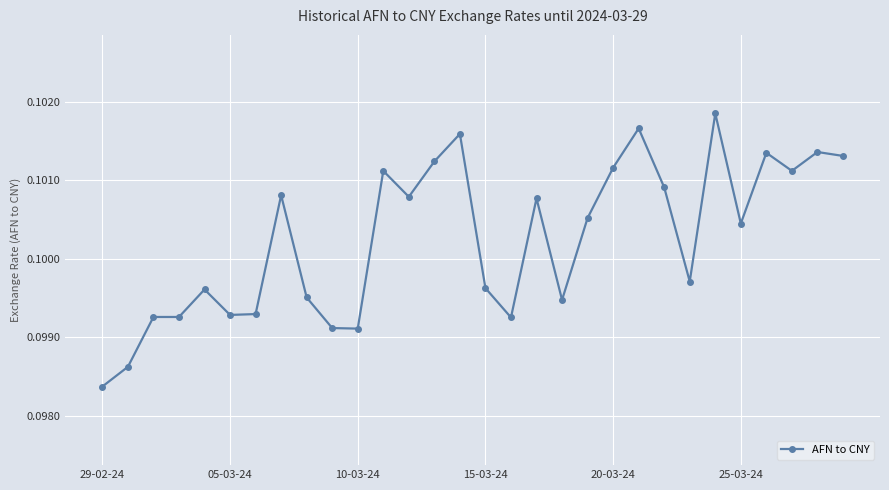

What is the sum of all values?

3.0